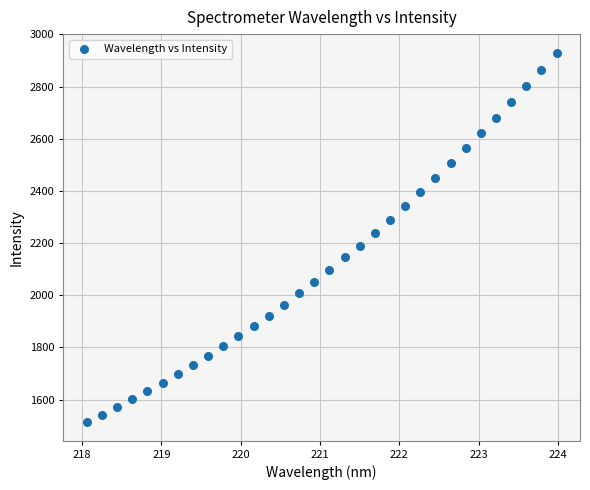

What is the range of X values (max minus min)?

5.9